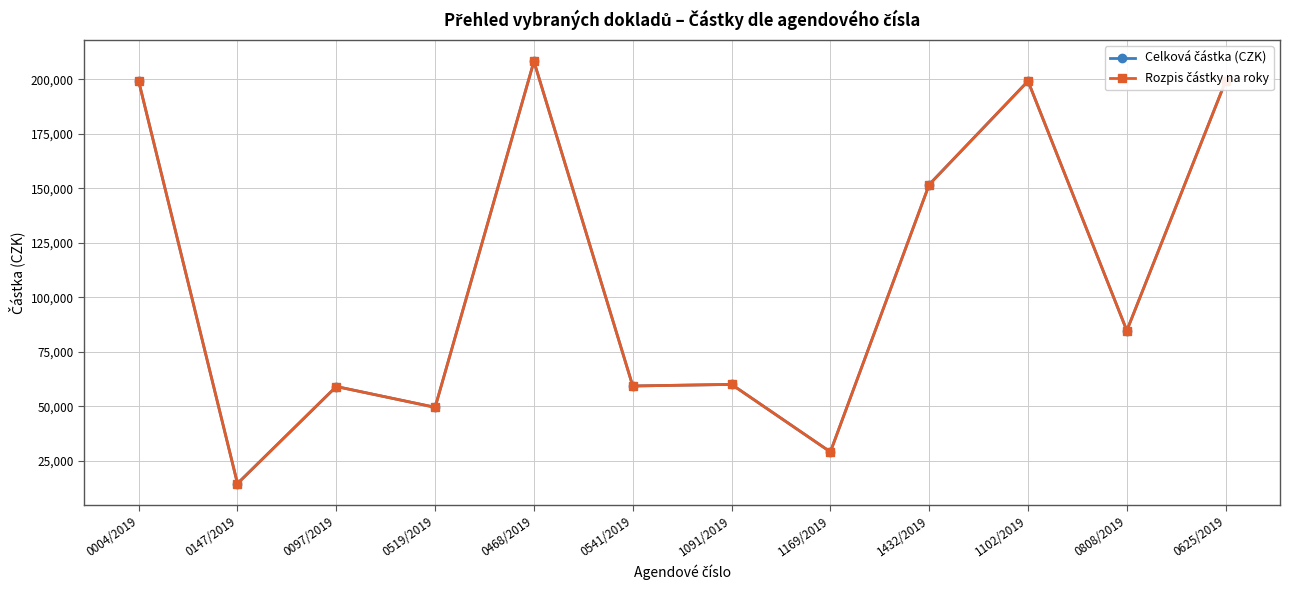

What is the sum of the Rozpis částky na roky values at 1169/2019 and 0468/2019?

237308.5